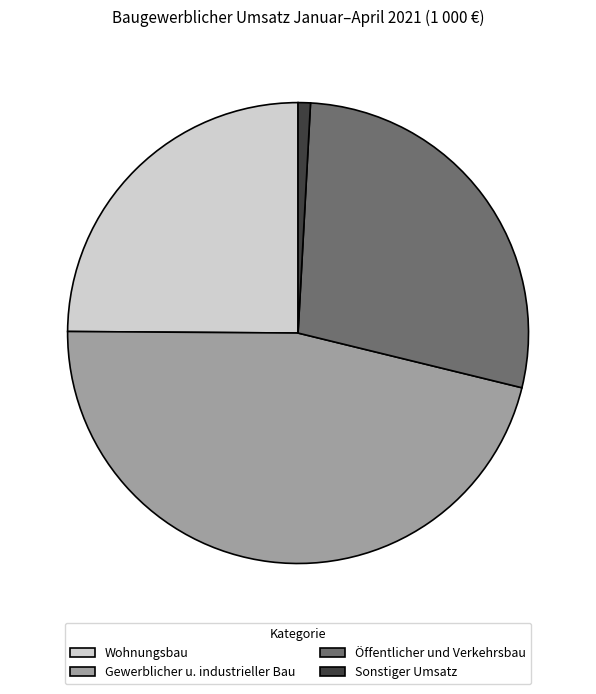

Which slice is the largest?

Gewerblicher u. industrieller Bau